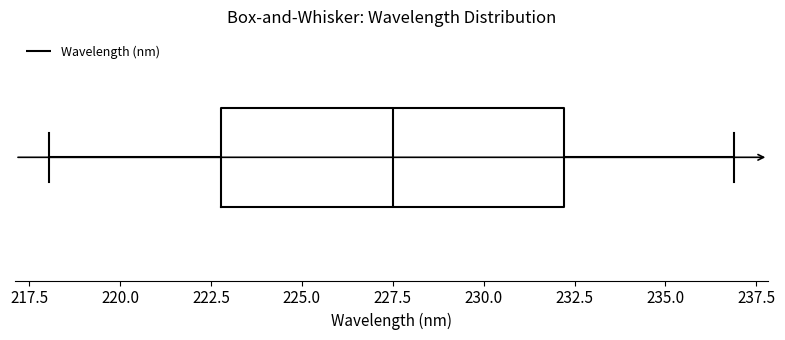

Transcribe this box plot: give where the median line is, the range the box spans, and where the two whiskers end, as read against the x-axis. The values are not printed on the chart, so give them approximately, as read against the axis.

median 227.5, box 223.0 to 232.0, whiskers 218.0 to 237.0